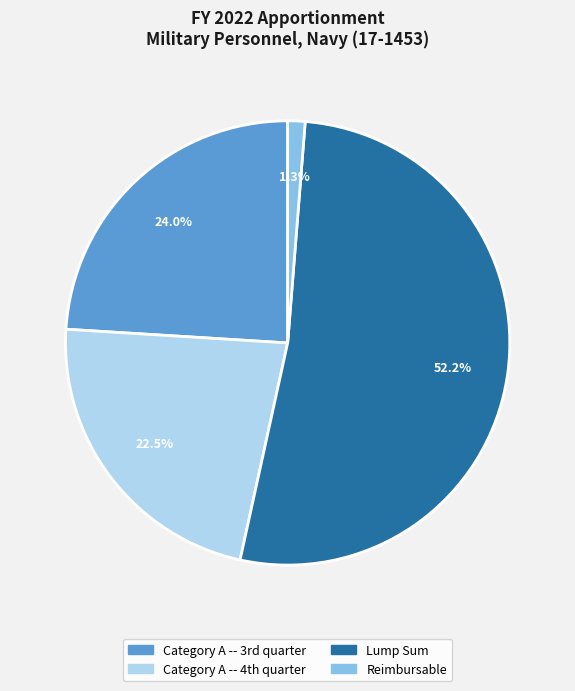

Which slice is the smallest?

Reimbursable